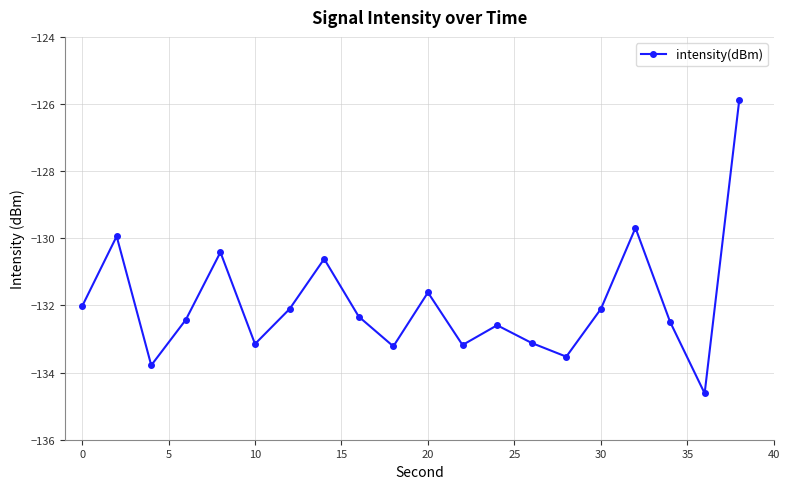

What is the minimum value shown in the chart?

-134.6